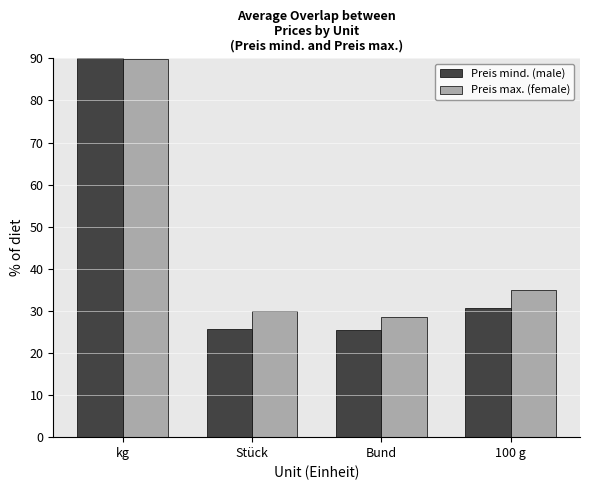

What is the value of the Preis mind. (male) bar at the 3rd from the left?

25.5